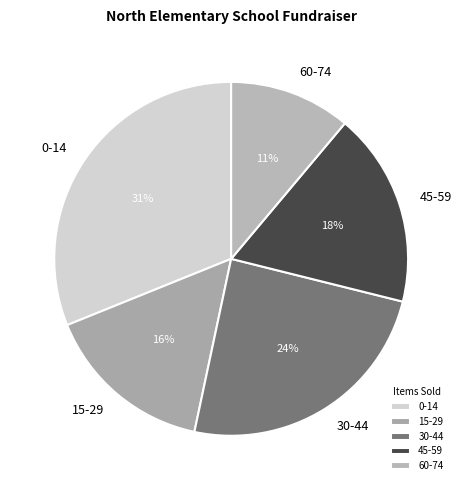

Is the sum of 45-59 and 30-44 greater than half?

No